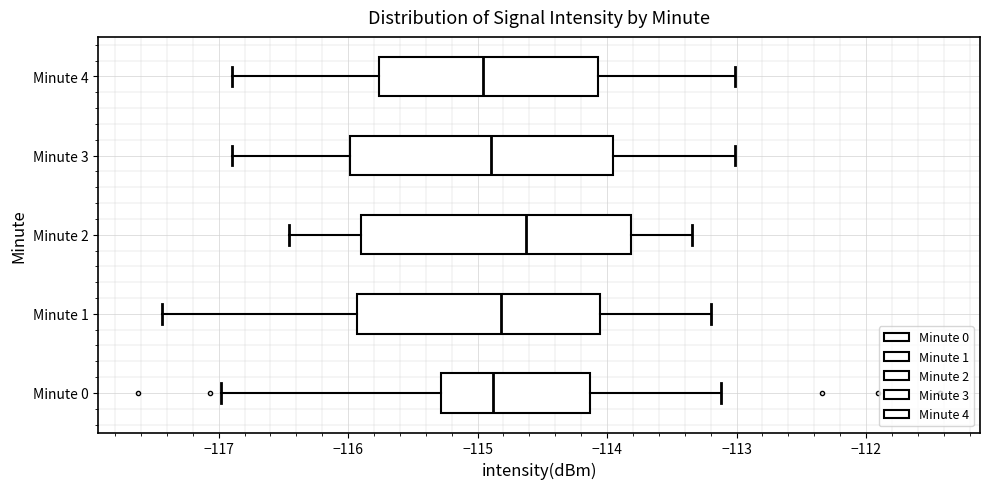

Reading bottom to top, transcribe this box plot: for each box, give where its median line is, the range the box spans, and where its two whiskers end, as read against the x-axis. The values are not printed on the chart, so give them approximately, as read against the axis.

Minute 0: median -114.9, box -115.3 to -114.1, whiskers -117.0 to -113.1
Minute 1: median -114.8, box -115.9 to -114.1, whiskers -117.4 to -113.2
Minute 2: median -114.6, box -115.9 to -113.8, whiskers -116.5 to -113.3
Minute 3: median -114.9, box -116.0 to -114.0, whiskers -116.9 to -113.0
Minute 4: median -115.0, box -115.8 to -114.1, whiskers -116.9 to -113.0